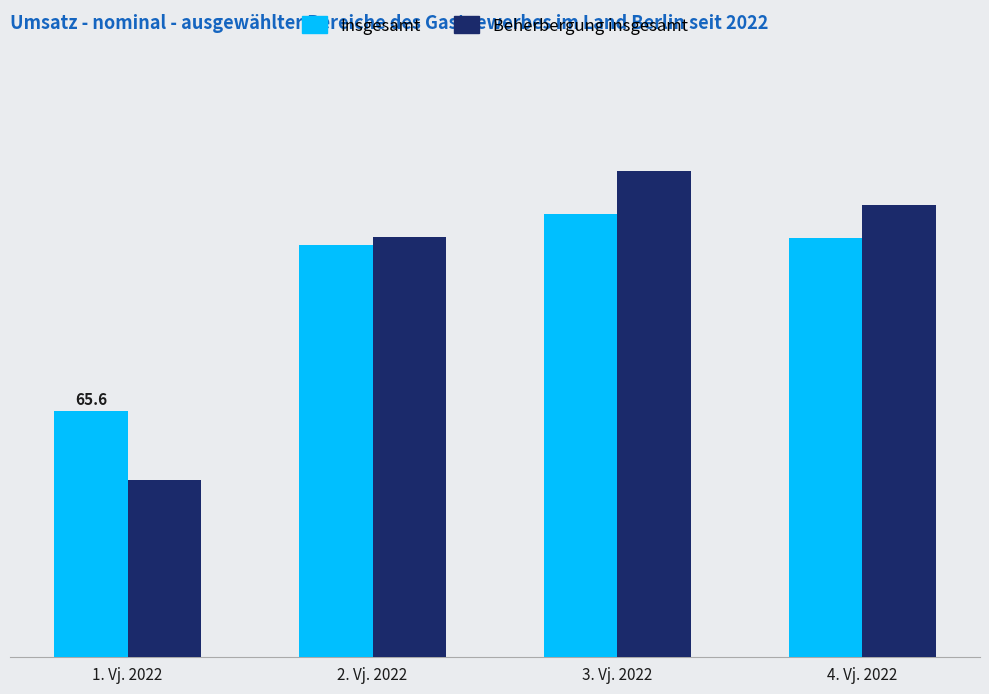

True or false: Beherbergung insgesamt has a value of 47.3 at 1. Vj. 2022.

True